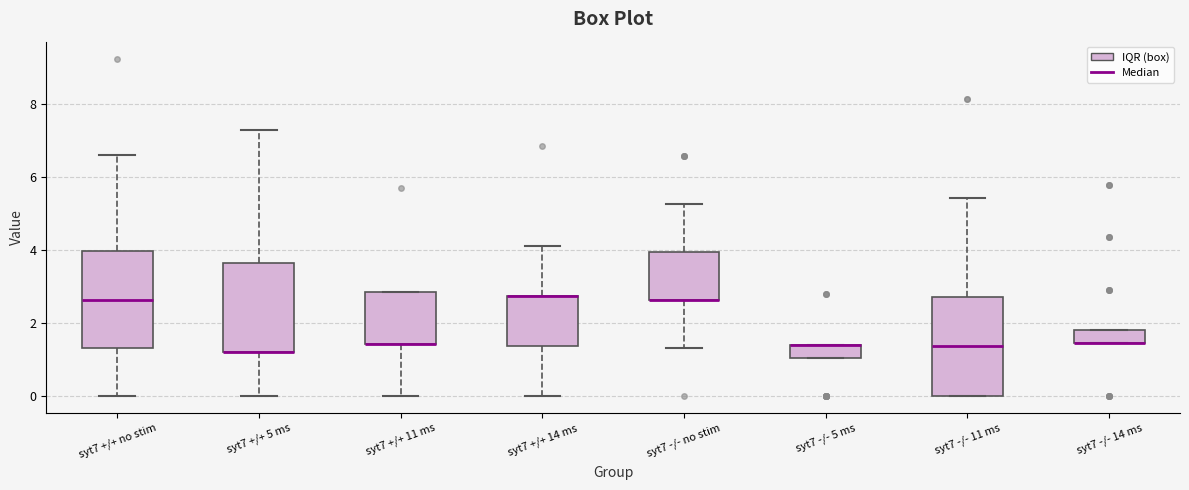

Where is the lower edge of the box for syt7 -/- 5 ms on the y-axis? The values are not printed on the chart, so give them approximately, as read against the axis.

1.0